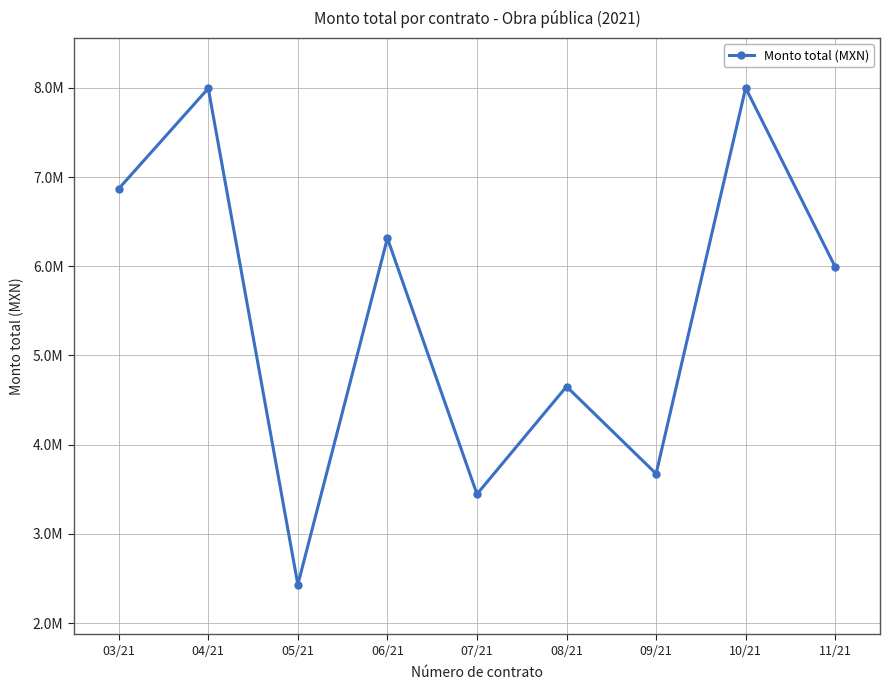

Rank the categories by value from lowest to highest.

05/21, 07/21, 09/21, 08/21, 11/21, 06/21, 03/21, 04/21, 10/21